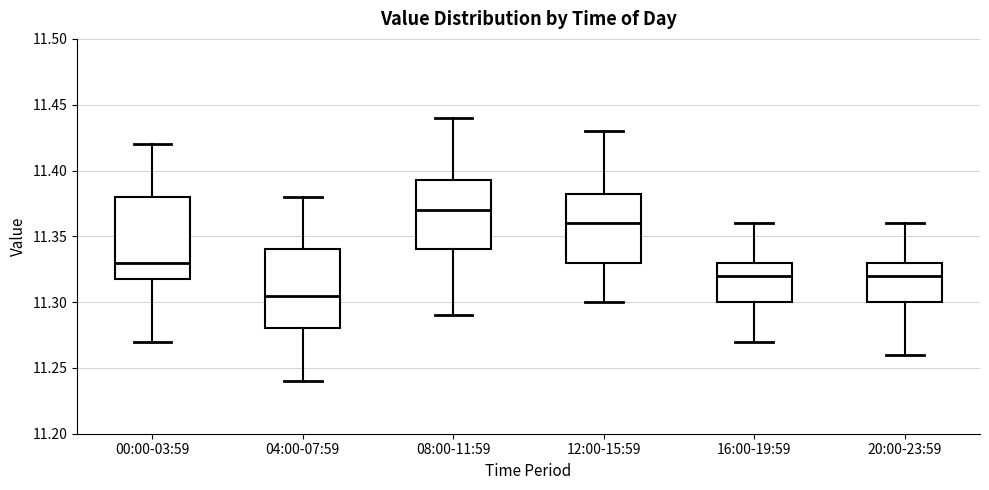

Reading left to right, transcribe this box plot: for each box, give where its median line is, the range the box spans, and where its two whiskers end, as read against the y-axis. The values are not printed on the chart, so give them approximately, as read against the axis.

00:00-03:59: median 11.330, box 11.320 to 11.380, whiskers 11.270 to 11.420
04:00-07:59: median 11.305, box 11.280 to 11.340, whiskers 11.240 to 11.380
08:00-11:59: median 11.370, box 11.340 to 11.395, whiskers 11.290 to 11.440
12:00-15:59: median 11.360, box 11.330 to 11.385, whiskers 11.300 to 11.430
16:00-19:59: median 11.320, box 11.300 to 11.330, whiskers 11.270 to 11.360
20:00-23:59: median 11.320, box 11.300 to 11.330, whiskers 11.260 to 11.360